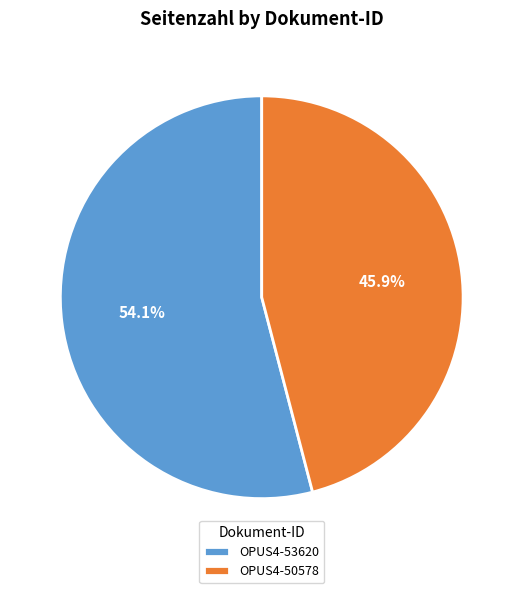

To the nearest percent, what portion does OPUS4-50578 represent?

46%